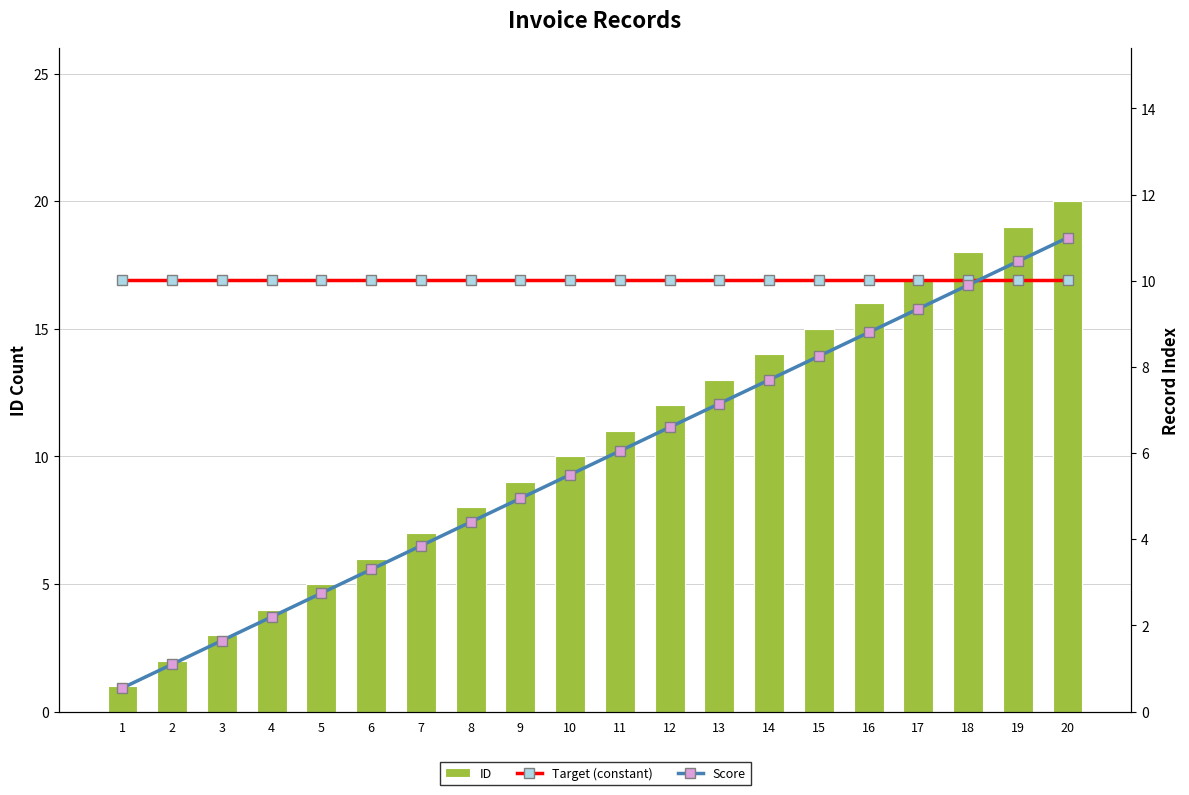

What is the total value across all series at 9?

24.0